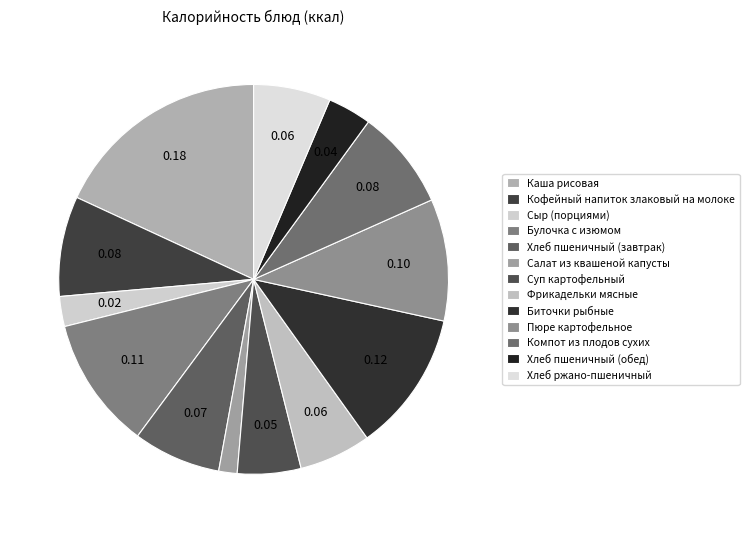

Is it true that Биточки рыбные is 22% of the pie?

False